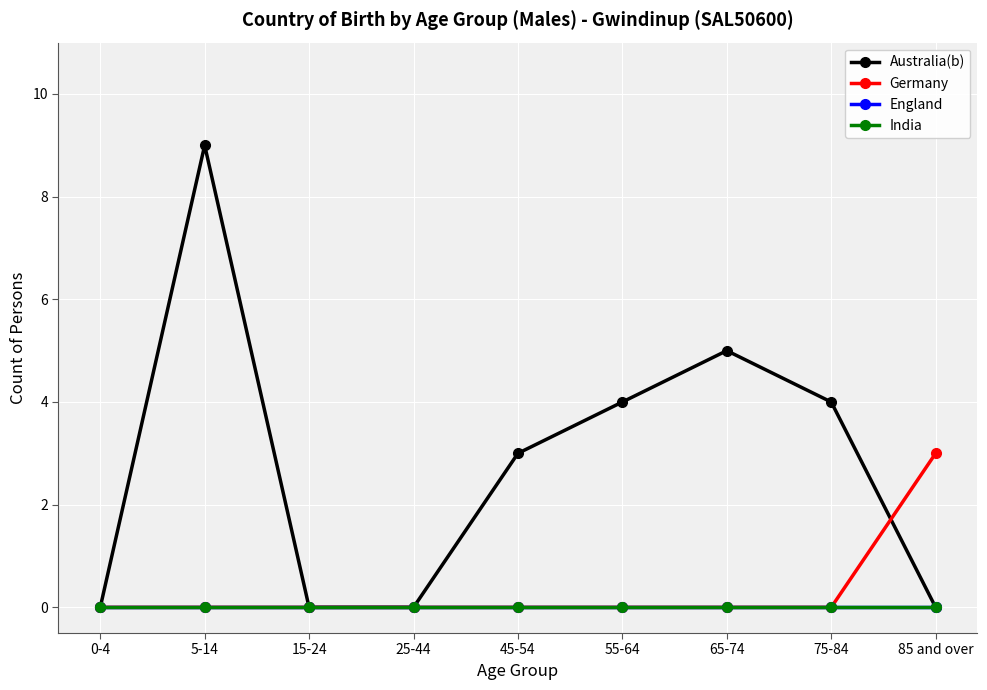

How many lines are shown in the chart?

4